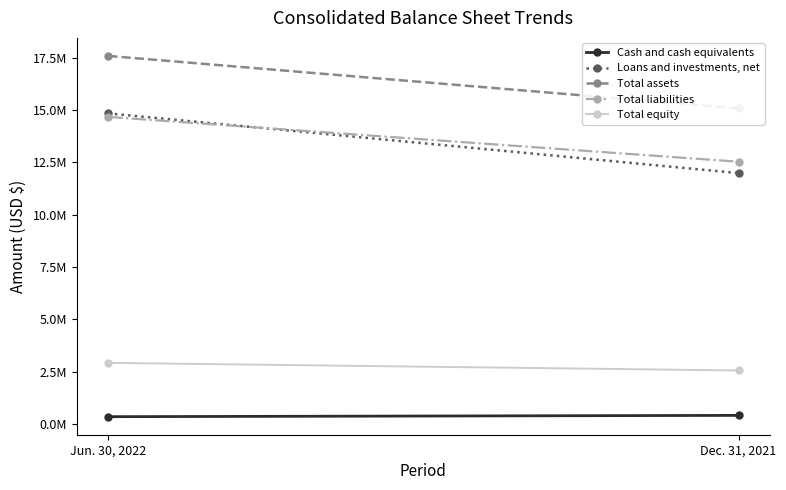

Rank the categories by Cash and cash equivalents value from highest to lowest.

Dec. 31, 2021, Jun. 30, 2022